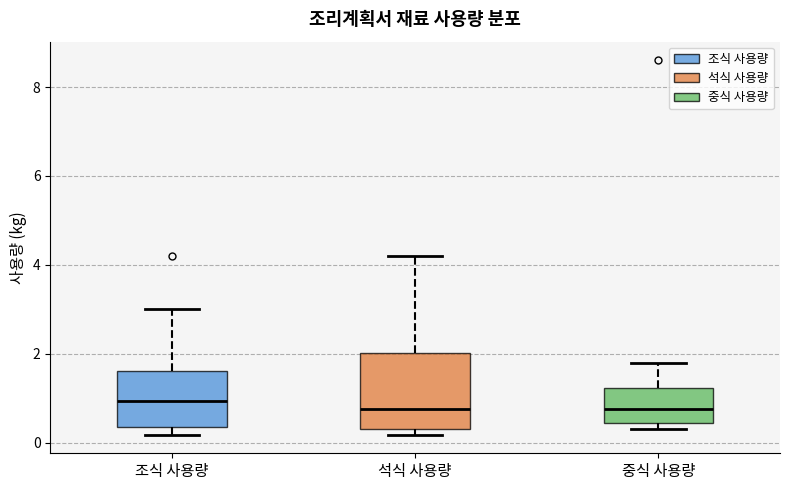

Reading left to right, read every box against the y-axis: the position of its median line, the range the box covers, and the ends of its whiskers. The values are not printed on the chart, so give them approximately, as read against the axis.

조식 사용량: median 1.0, box 0.4 to 1.6, whiskers 0.2 to 3.0
석식 사용량: median 0.8, box 0.4 to 2.0, whiskers 0.2 to 4.2
중식 사용량: median 0.8, box 0.4 to 1.2, whiskers 0.4 (just below the box's lower edge) to 1.8